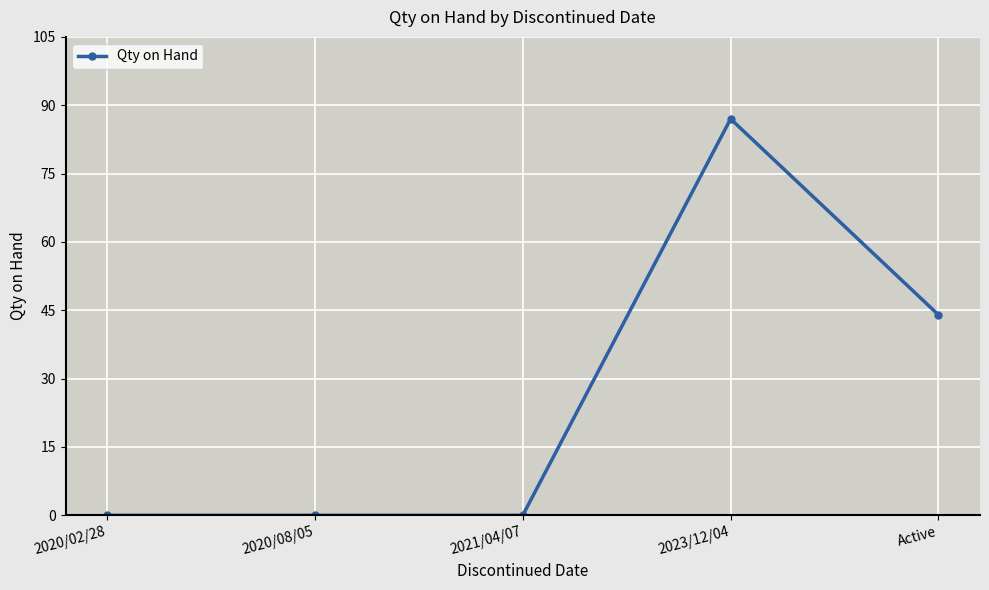

Reading left to right, transcribe all the data shown in this chart.

2020/02/28=0	2020/08/05=0	2021/04/07=0	2023/12/04=87	Active=44